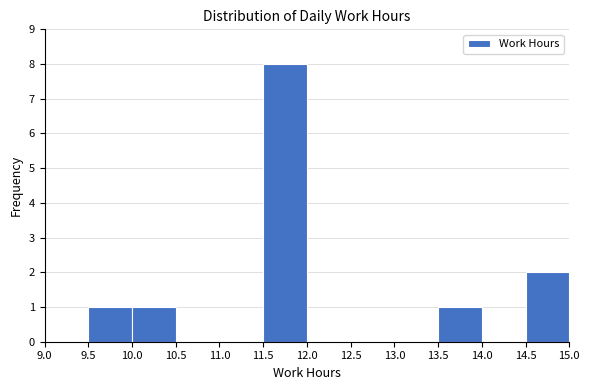

Which range on the x-axis has the tallest bar?

11.5 to 12.0